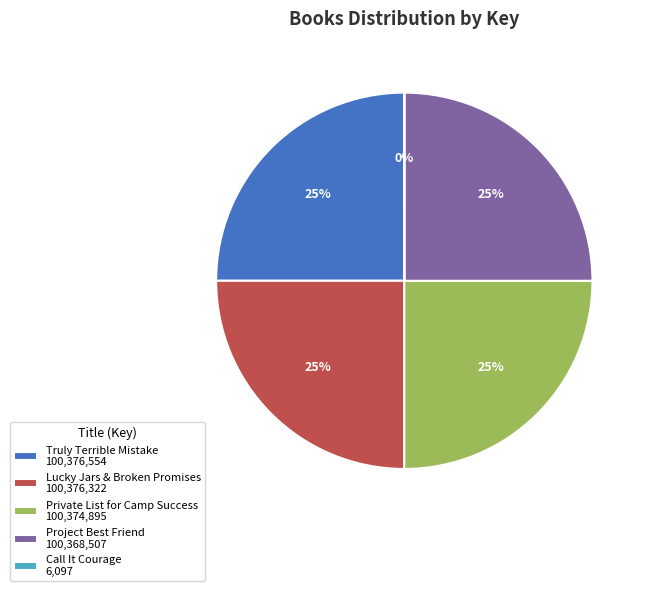

Does Lucky Jars & Broken Promises represent more than half of the total?

No